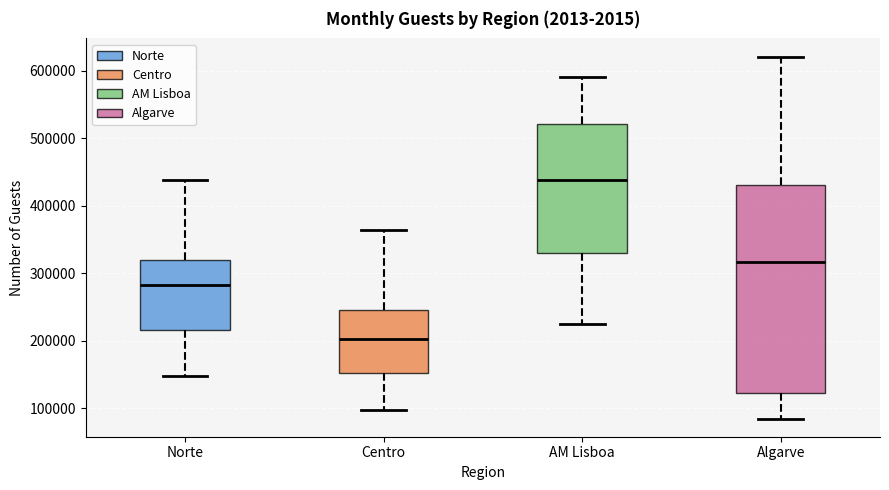

Reading left to right, read every box against the y-axis: the position of its median line, the range the box covers, and the ends of its whiskers. The values are not printed on the chart, so give them approximately, as read against the axis.

Norte: median 280000, box 220000 to 320000, whiskers 150000 to 440000
Centro: median 200000, box 150000 to 250000, whiskers 100000 to 360000
AM Lisboa: median 440000, box 330000 to 520000, whiskers 220000 to 590000
Algarve: median 320000, box 120000 to 430000, whiskers 80000 to 620000